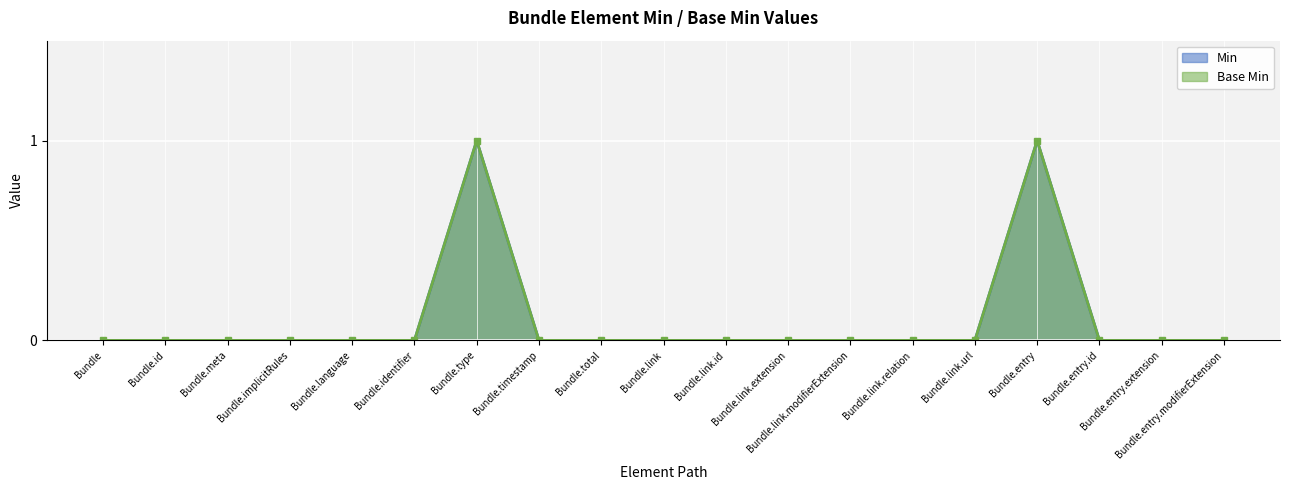

True or false: Min and Base Min intersect in this chart.

False